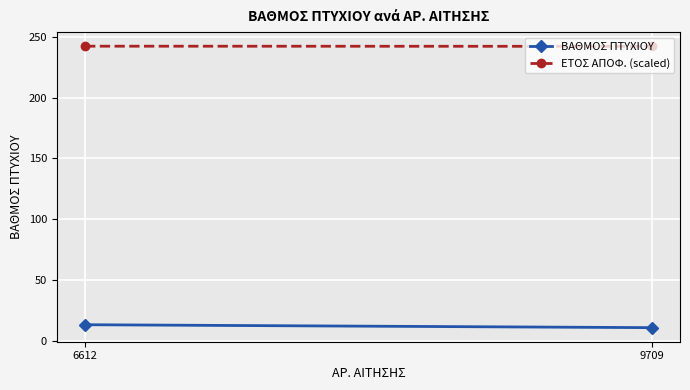

Between 9709 and 6612, which is larger?

6612